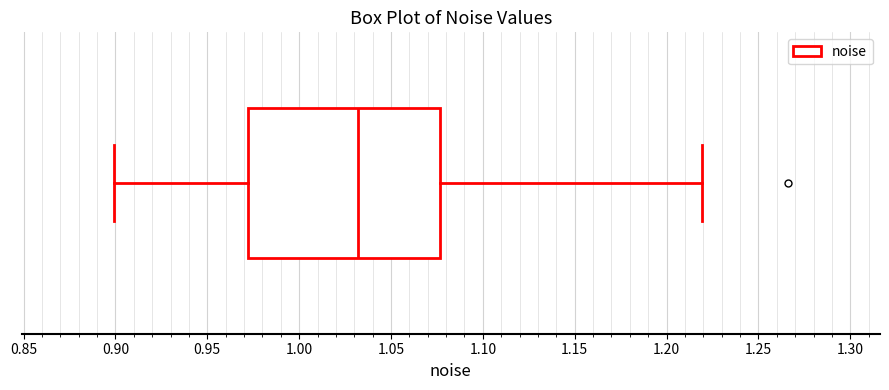

Transcribe this box plot: give where the median line is, the range the box spans, and where the two whiskers end, as read against the x-axis. The values are not printed on the chart, so give them approximately, as read against the axis.

median 1.030, box 0.970 to 1.075, whiskers 0.900 to 1.220